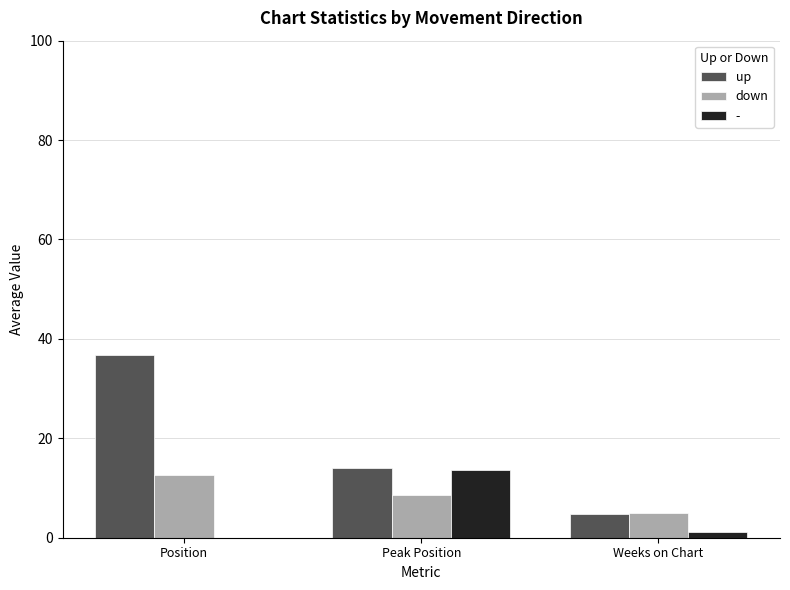

The up series shows 4.8 at Weeks on Chart. True or false?

True